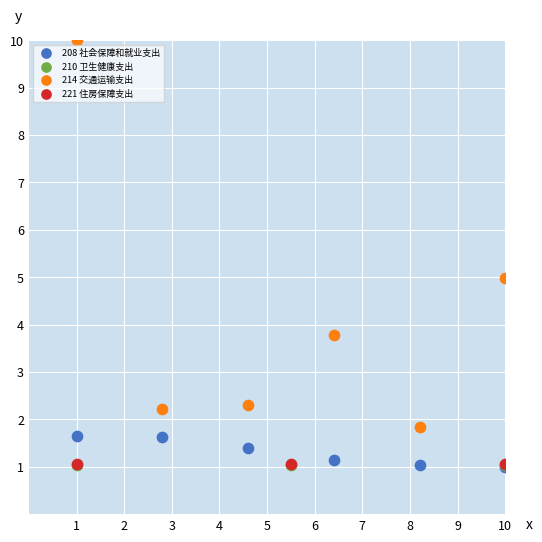

What are all the series names shown in the legend?

208 社会保障和就业支出, 210 卫生健康支出, 214 交通运输支出, 221 住房保障支出